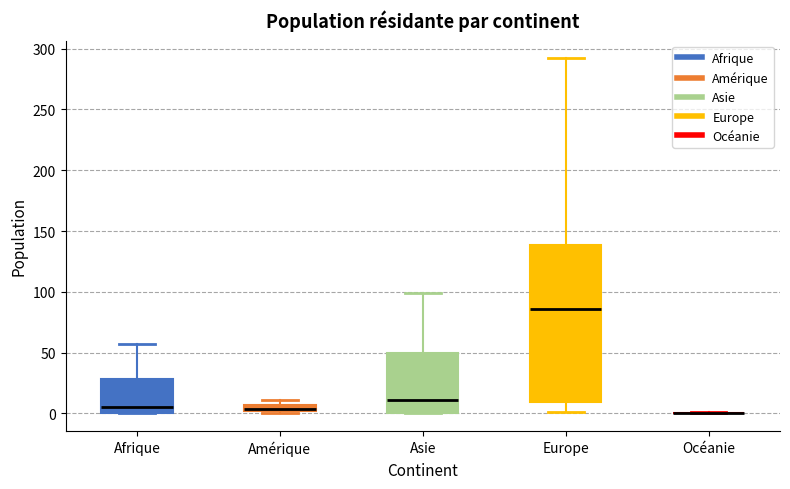

Comparing the boxes themselves (not the whiskers), which one is the tallest?

Europe